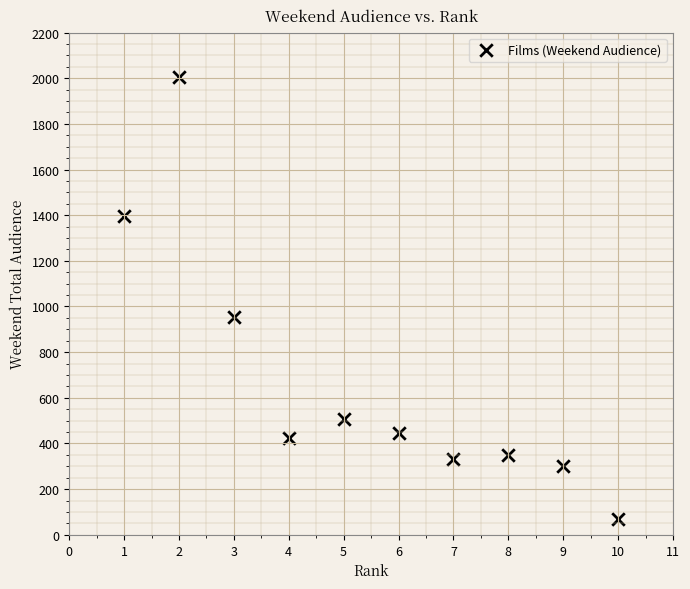

What Y value in the scatter plot is closest to 1038?

954